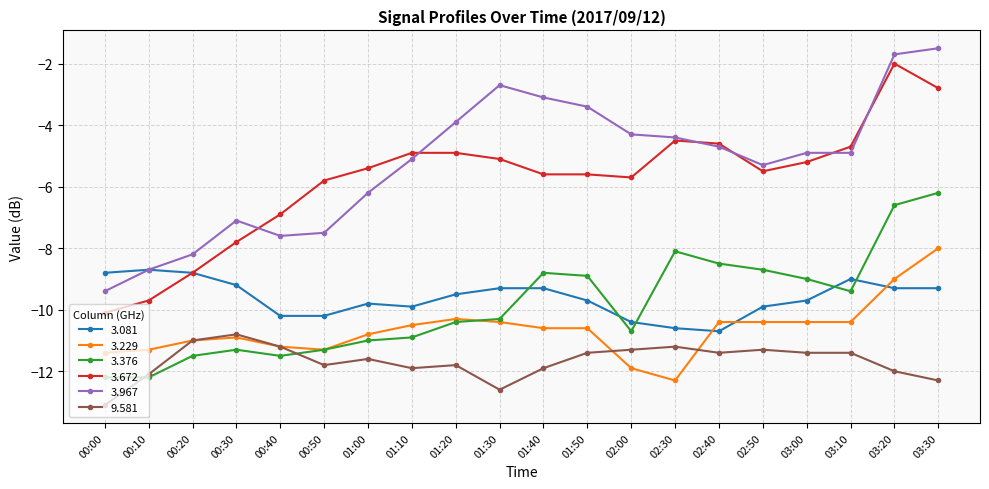

What is the sum of the 3.081 values at 02:40 and 00:00?

-19.5